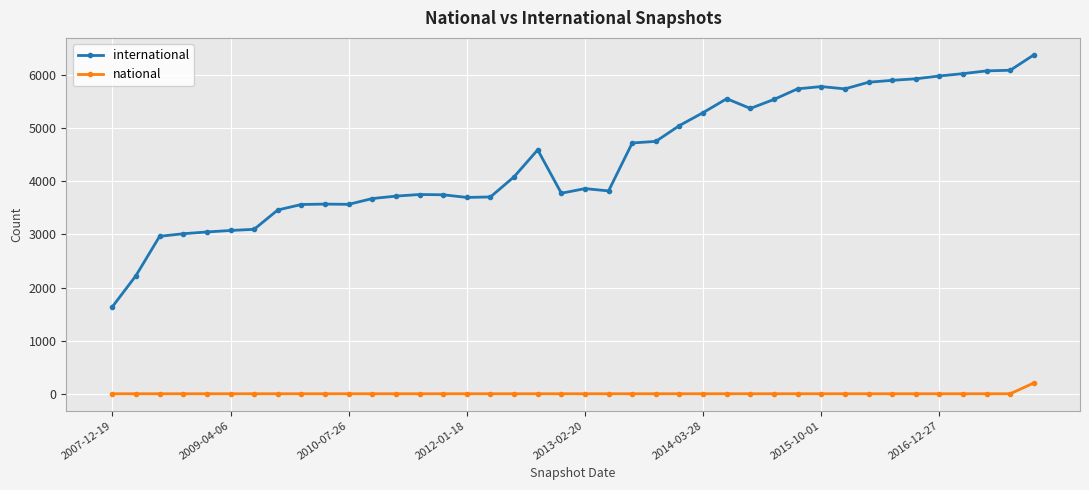

How many categories are shown in the chart?

40